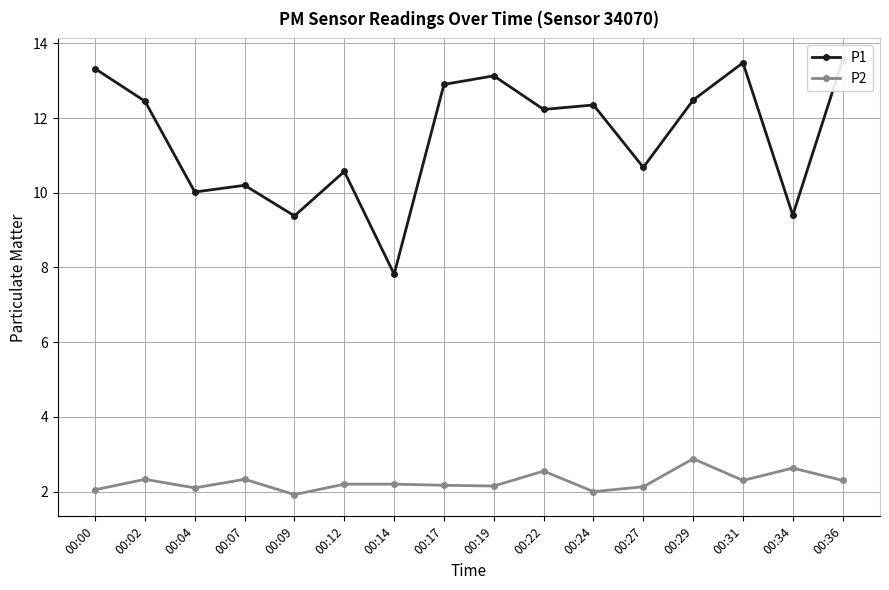

What is the sum of the P1 values at 00:12 and 00:17?

23.5